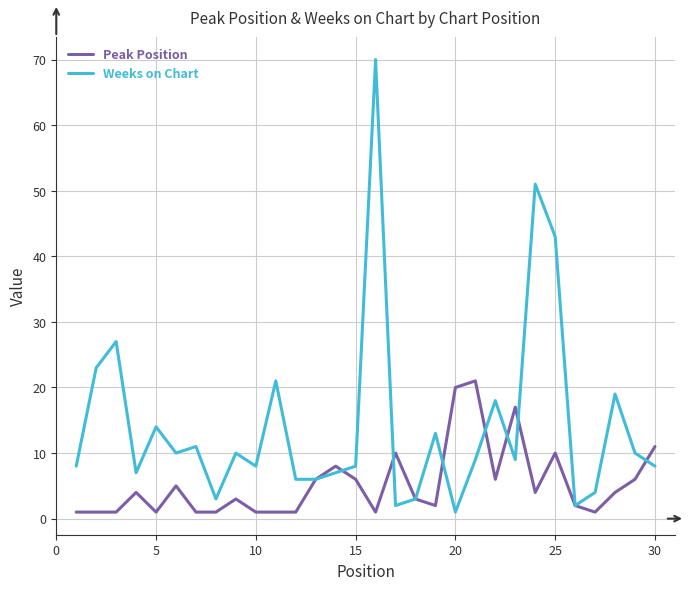

Rank the series by their maximum value, from lowest to highest.

Peak Position, Weeks on Chart